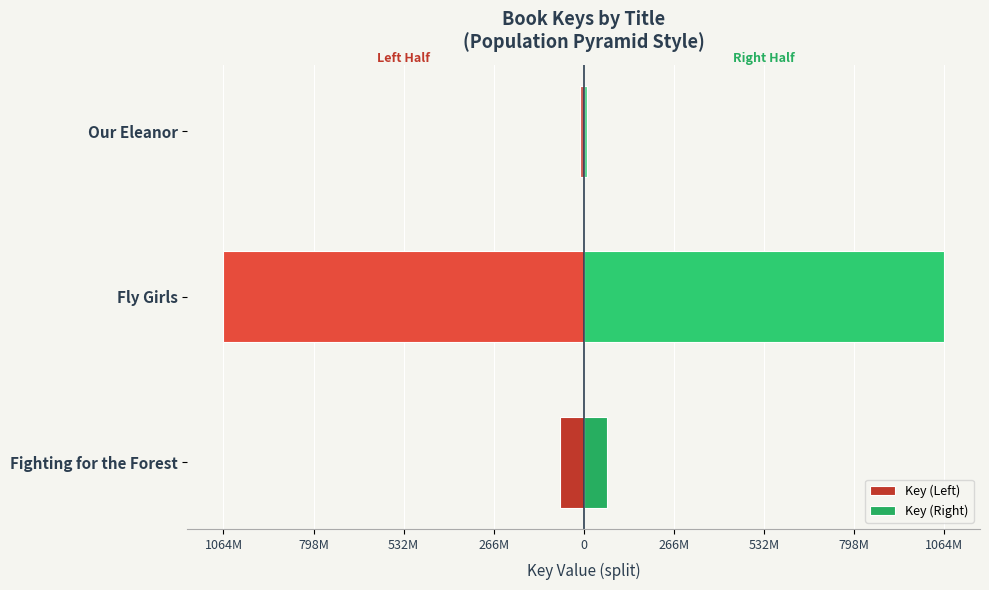

At how many categories does at least one series exceed 873777459?

1